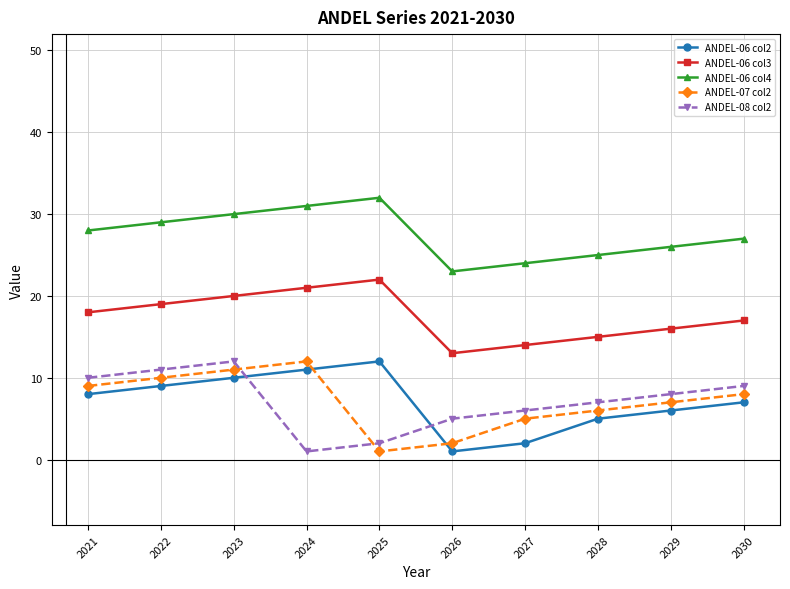

The value of ANDEL-08 col2 at 2022 is 5. True or false?

False